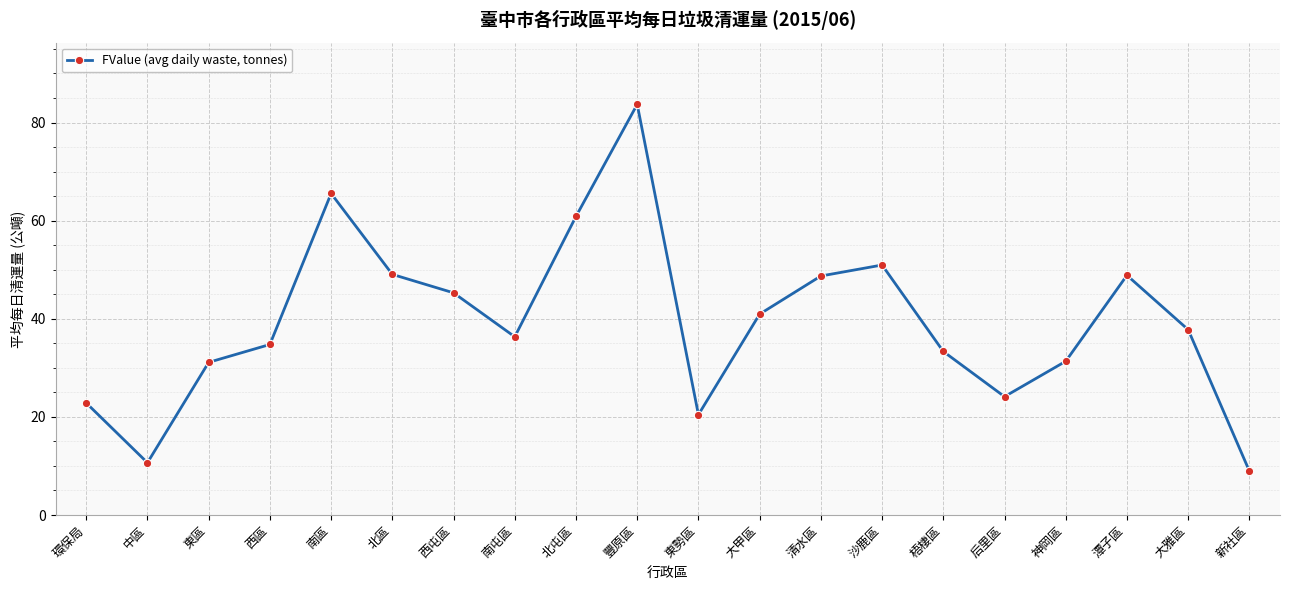

Approximately how many times larger is the value at 南屯區 compared to 西屯區?

0.8